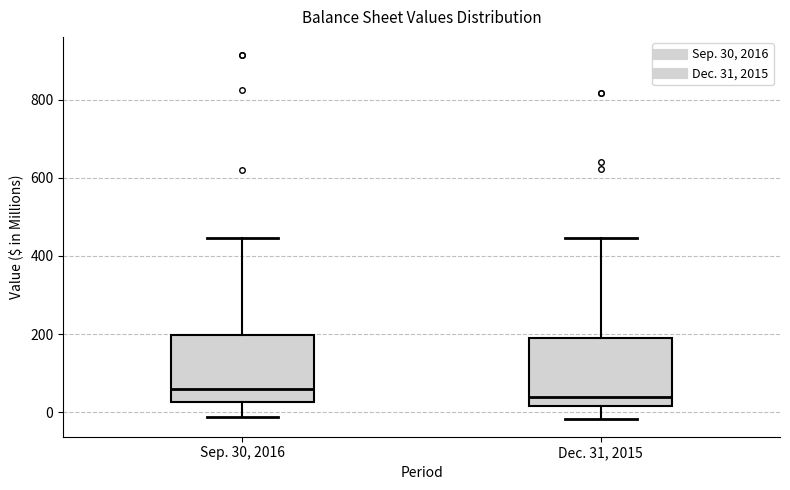

Where does the median line of the box for Dec. 31, 2015 sit on the y-axis? The values are not printed on the chart, so give them approximately, as read against the axis.

40